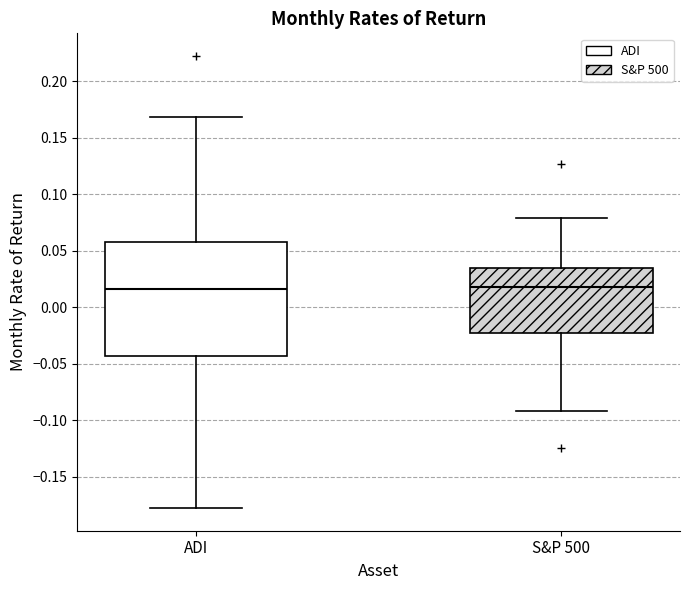

Where is the upper edge of the box for ADI on the y-axis? The values are not printed on the chart, so give them approximately, as read against the axis.

0.060